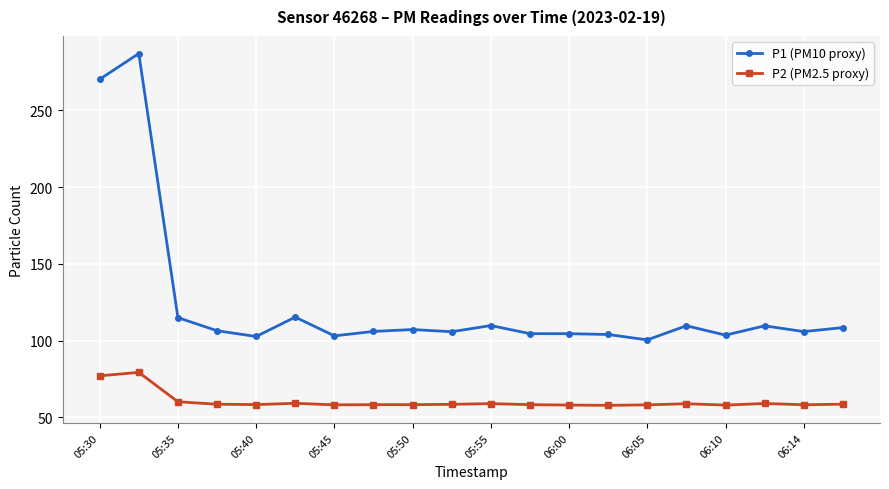

What is the value of the P1 (PM10 proxy) point at the 1st from the left?

270.4